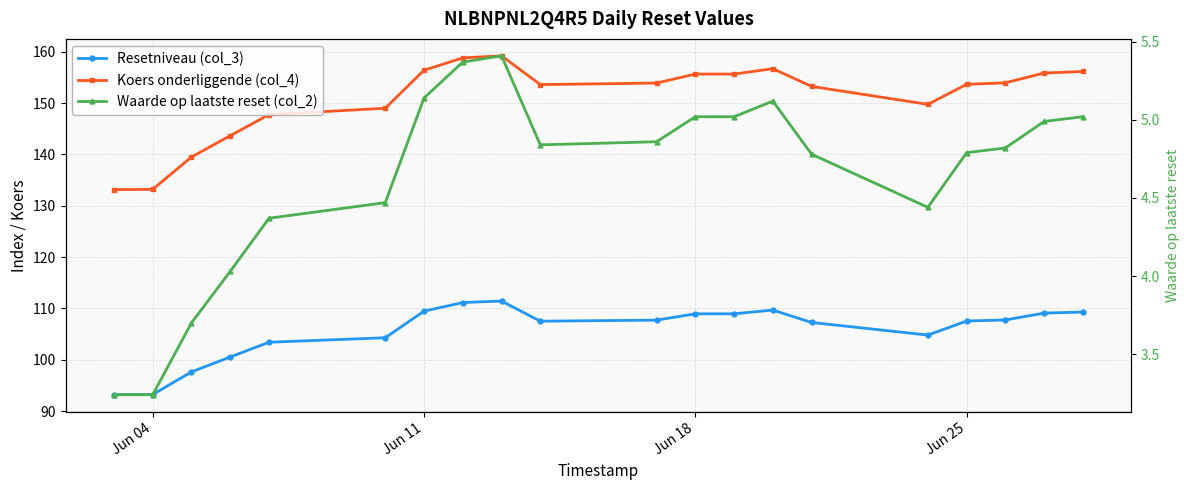

At how many categories does at least one series exceed 137?

18